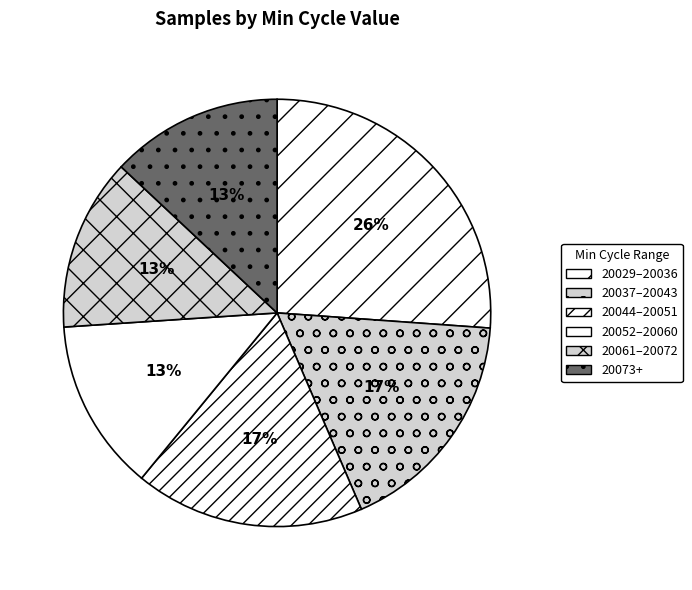

How many slices are in this pie chart?

6